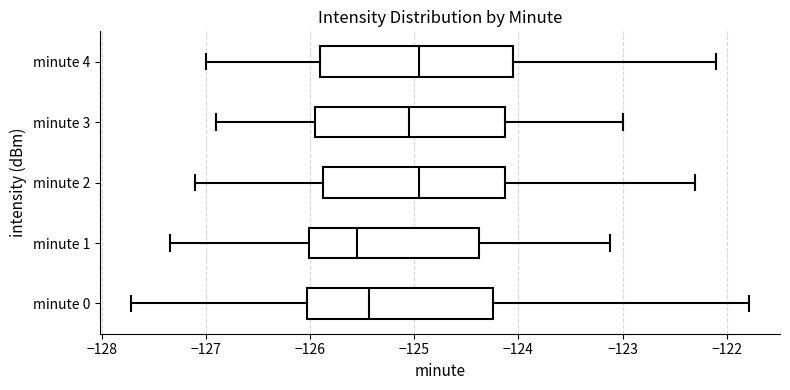

Where does the left whisker of the box for minute 3 end on the x-axis? The values are not printed on the chart, so give them approximately, as read against the axis.

-126.9